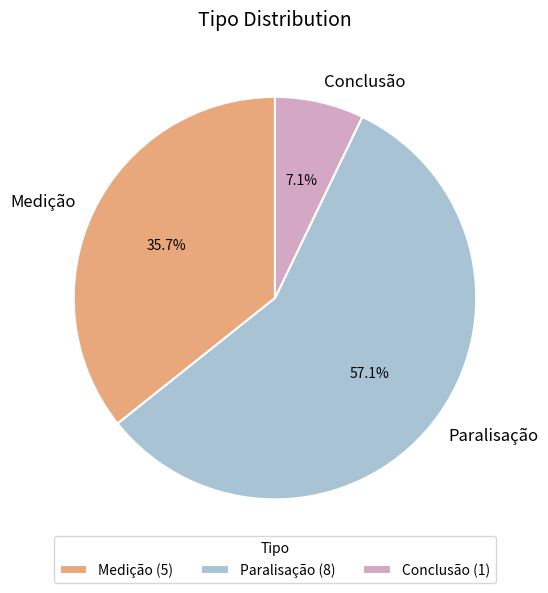

Is there any slice that represents more than half of the pie?

Yes